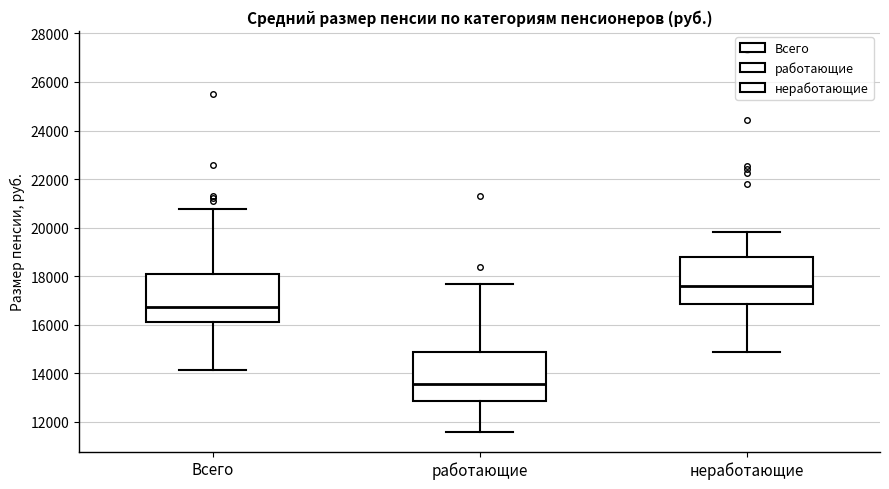

Where does the lower whisker of the box for неработающие end on the y-axis? The values are not printed on the chart, so give them approximately, as read against the axis.

14800